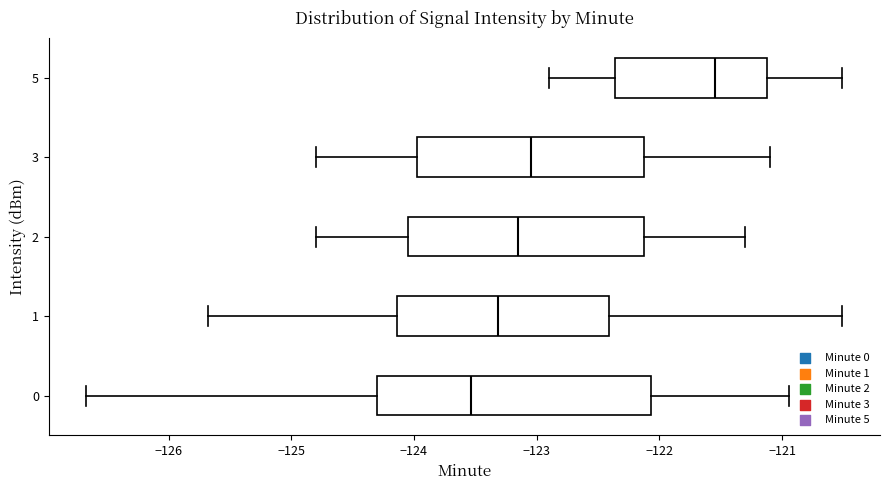

Which box's median line is the furthest to the left?

0